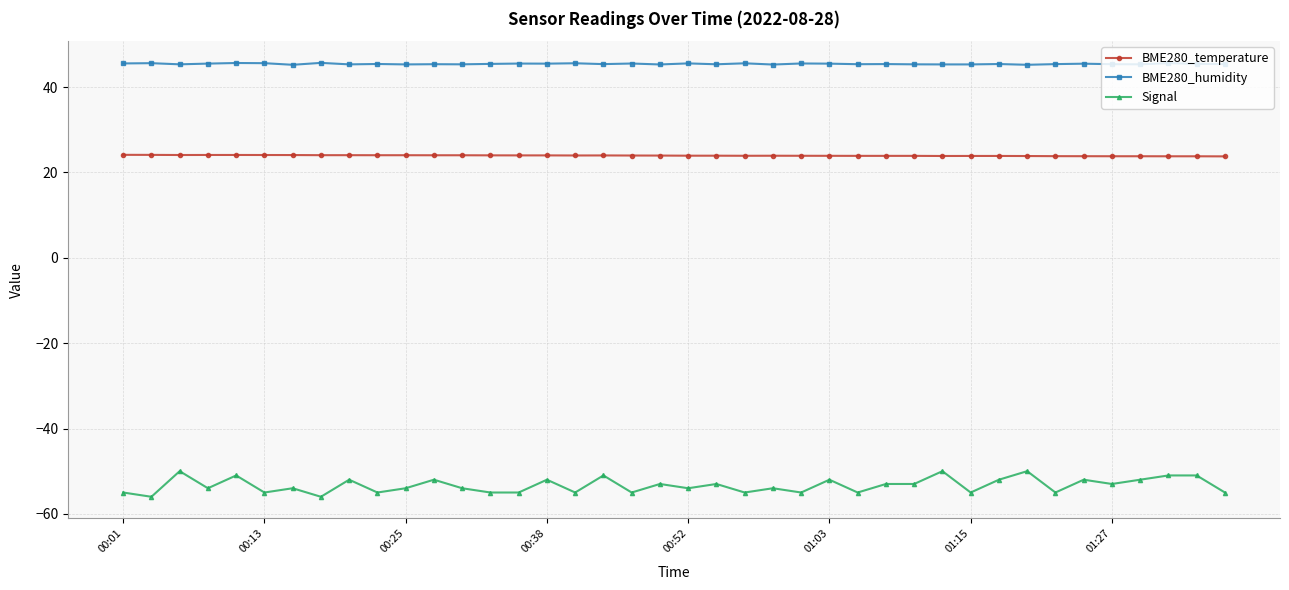

What is the greatest value displayed?

45.7